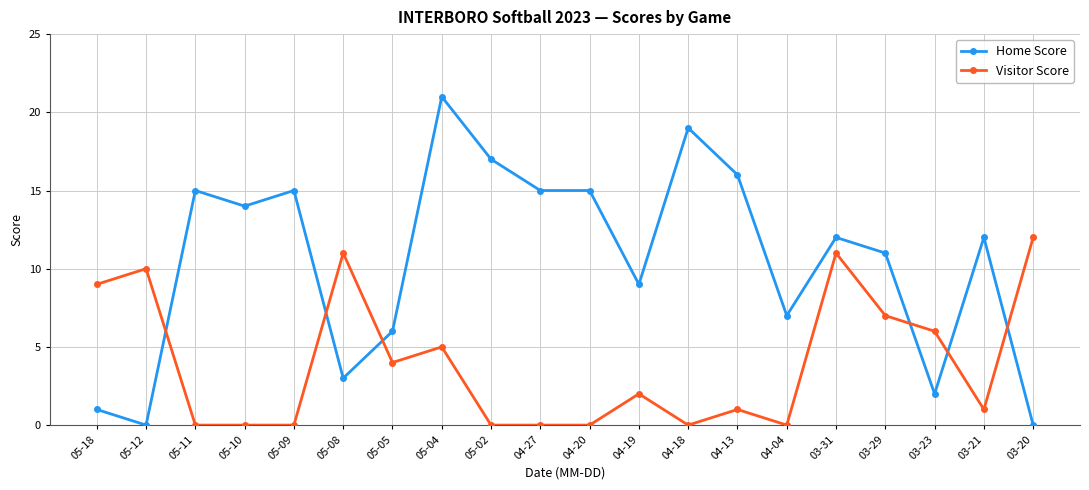

What are all the series names shown in the legend?

Home Score, Visitor Score